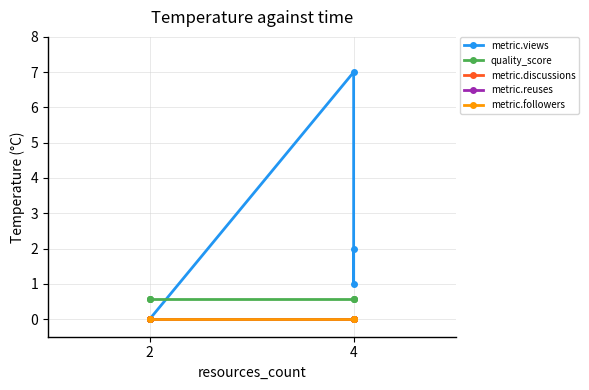

Which series has the largest total across all categories?

metric.views